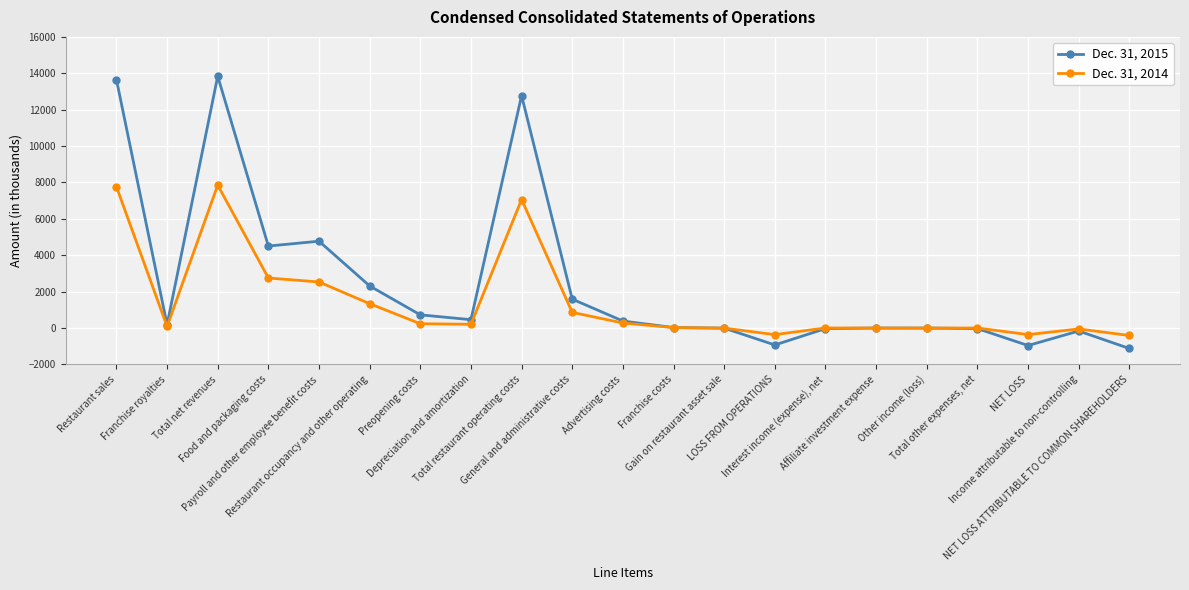

Which series has the widest spread of values?

Dec. 31, 2015